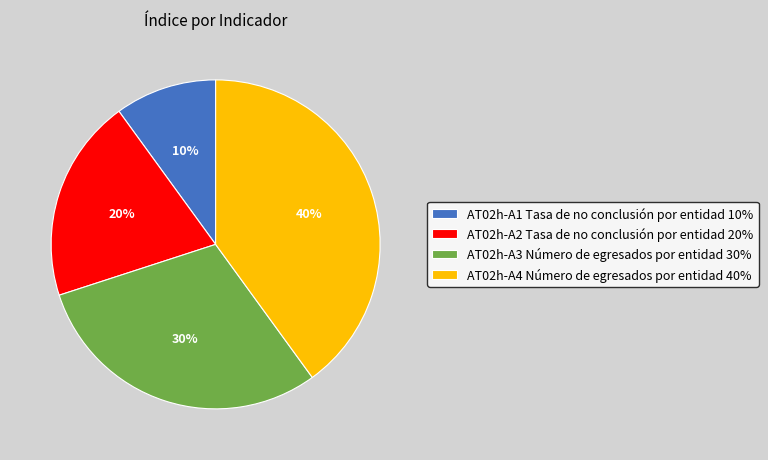

True or false: AT02h-A3 Número de egresados por entidad accounts for 30% of the total.

True